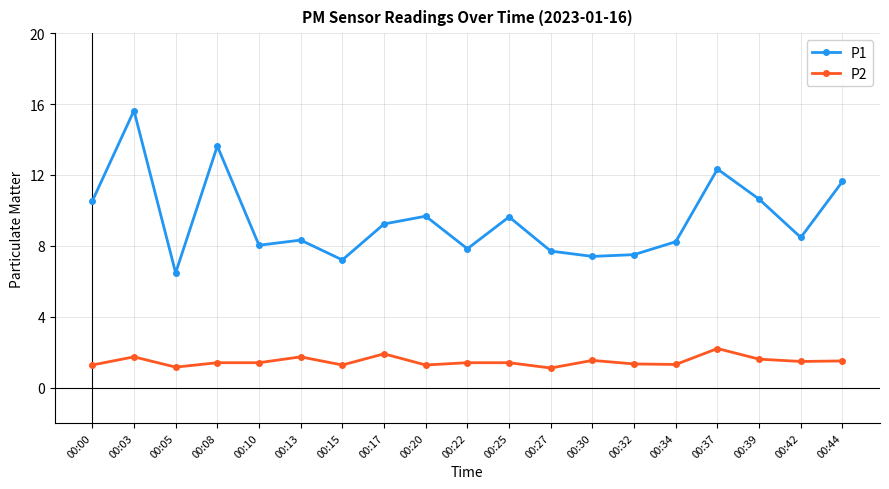

What is the value of the P1 point at the 6th from the left?

8.3